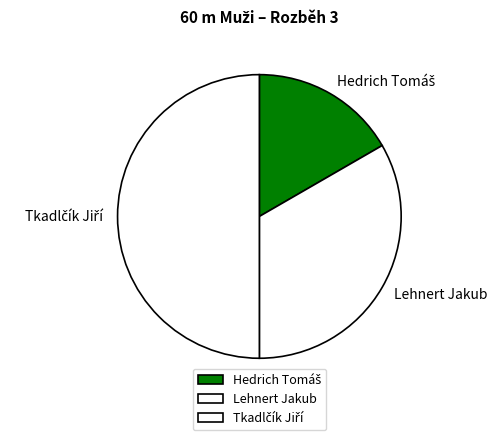

The Lehnert Jakub slice represents 28% of the pie. True or false?

False